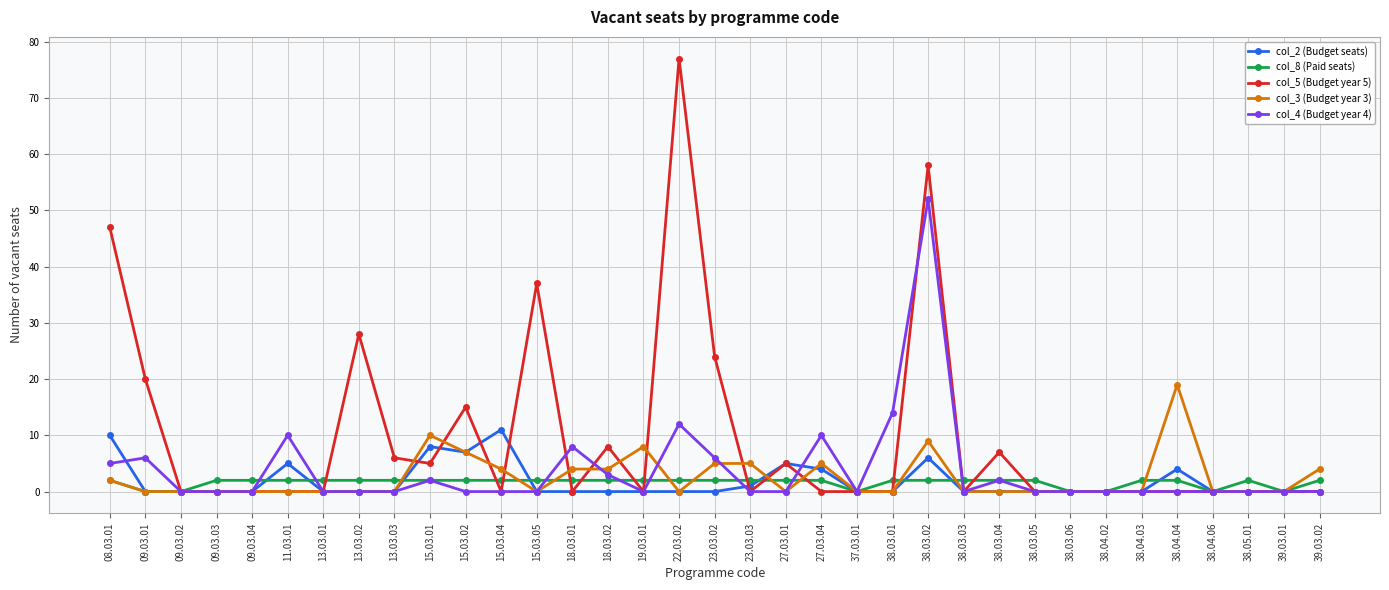

What is the spread (max minus min) of values at 27.03.04?

10